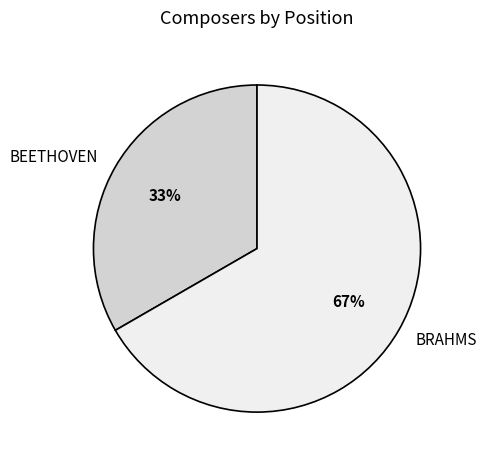

What is the majority slice?

BRAHMS